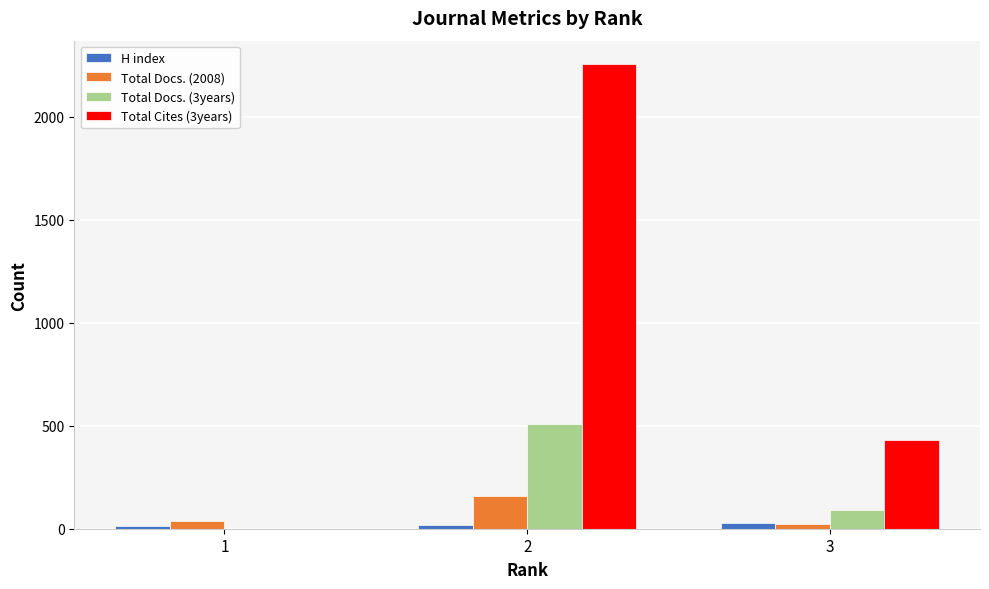

Which series has the largest range (max minus min)?

Total Cites (3years)